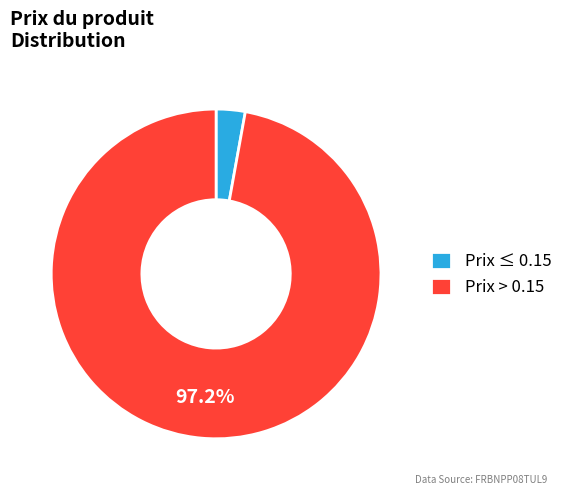

What is the smallest slice in the pie chart?

Prix ≤ 0.15